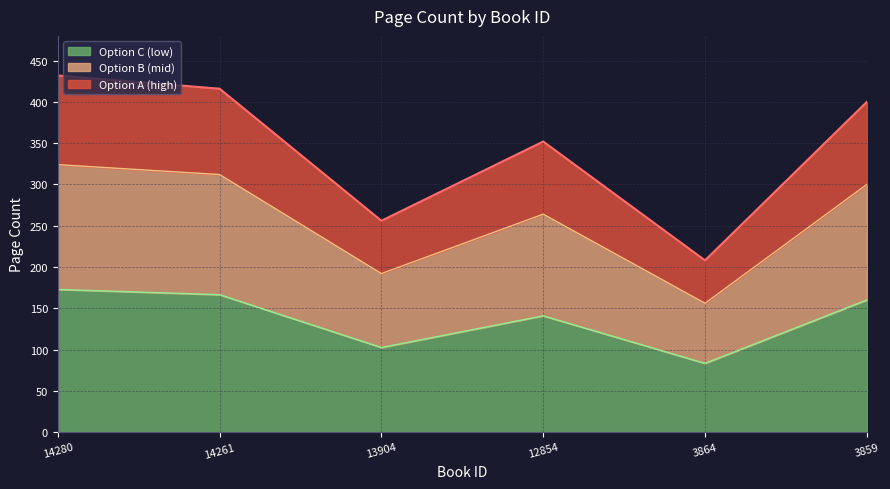

Rank the categories by value from lowest to highest.

3864, 13904, 12854, 3859, 14261, 14280